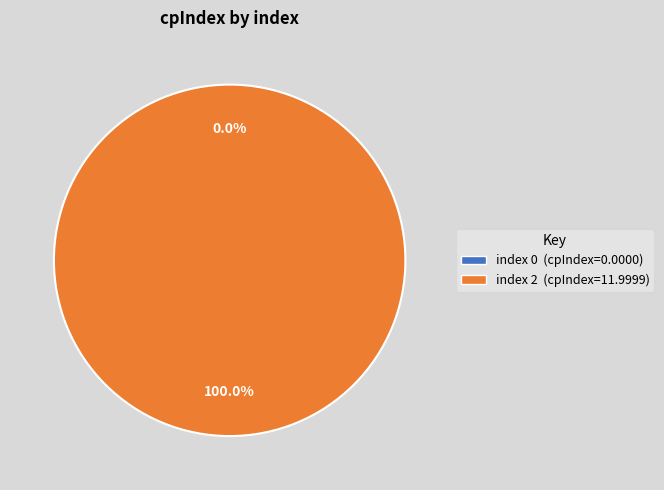

To the nearest percent, what portion does 2 represent?

100%